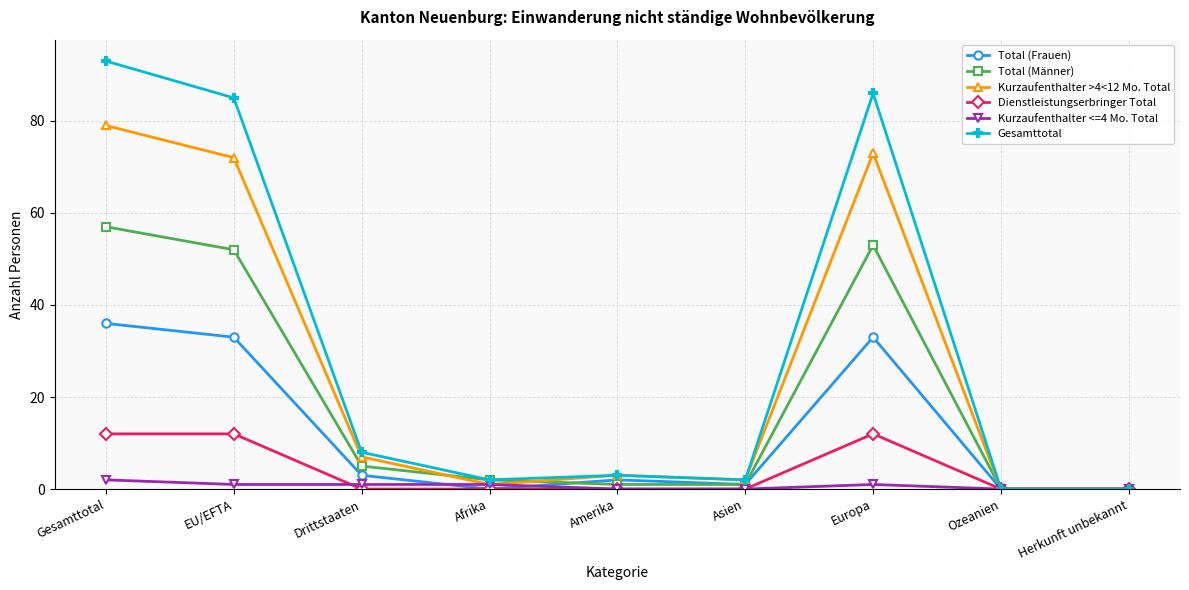

Which category has the highest value across all series?

Gesamttotal